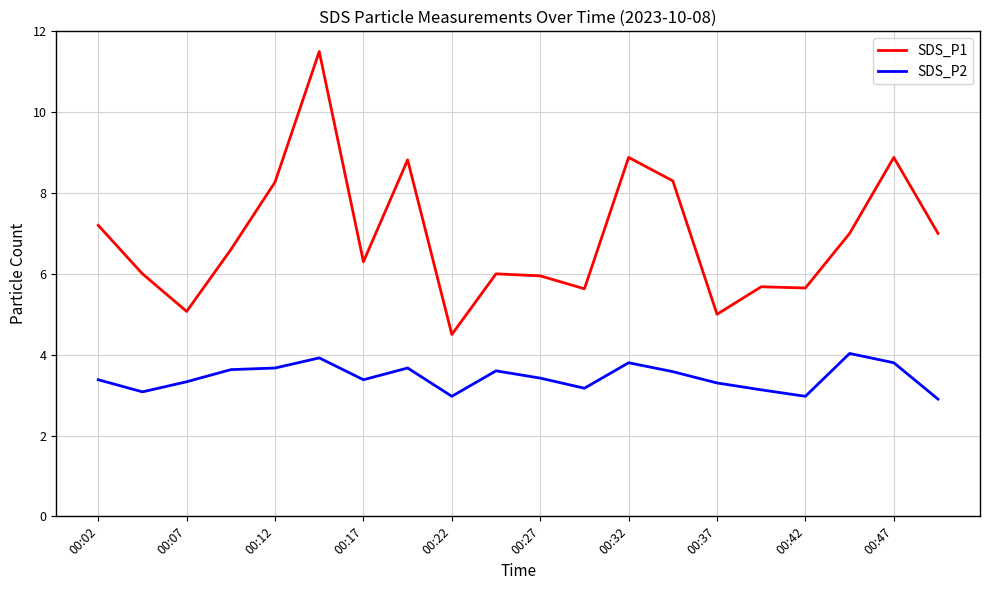

What is the maximum value for SDS_P2?

4.0